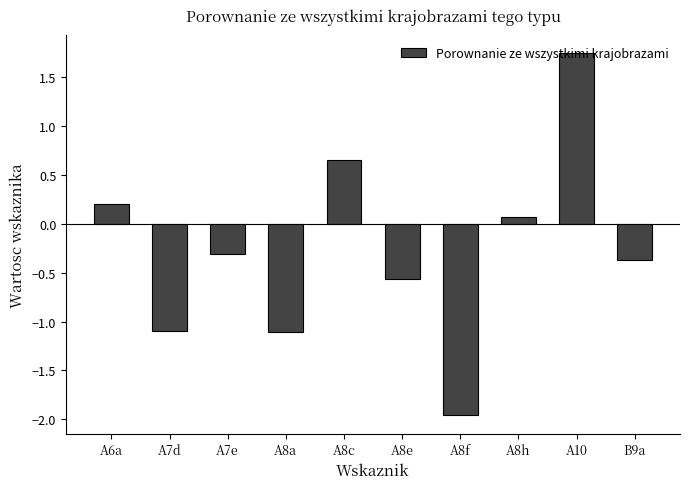

What is the label of the 9th bar from the left?

A10